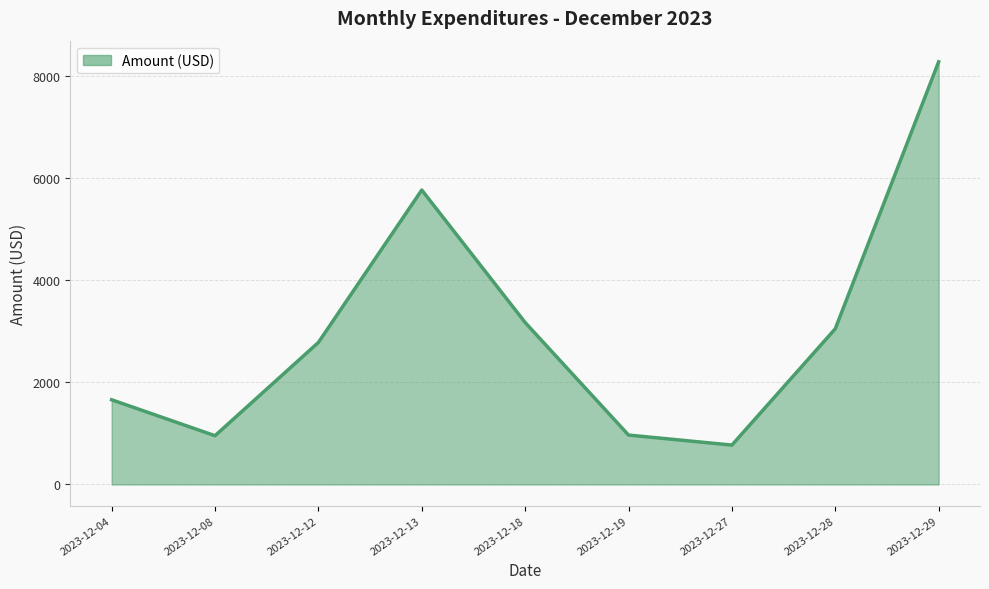

What is the approximate value at 2023-12-13?

5765.0